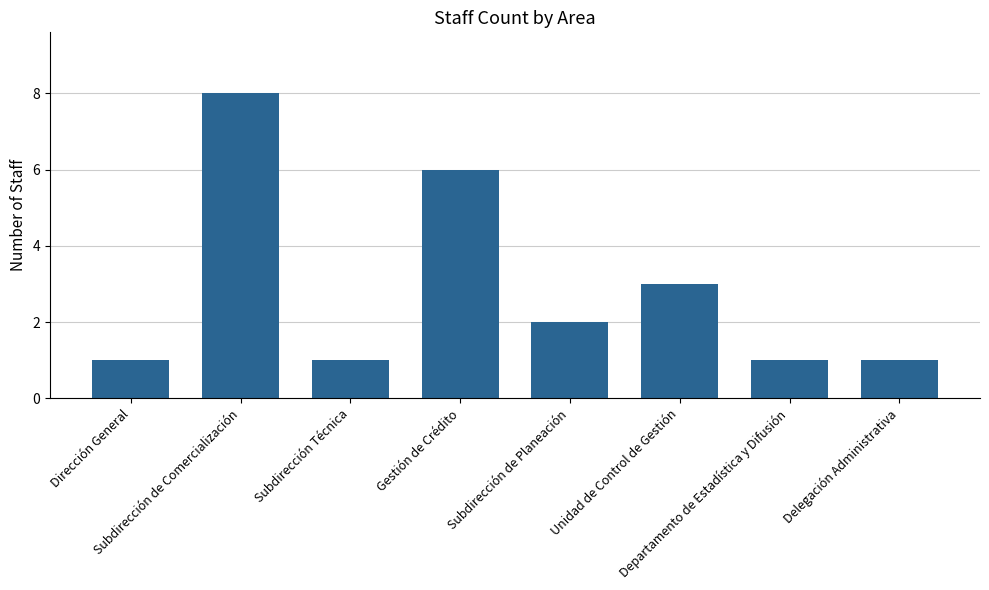

How many data points does each series have?

8